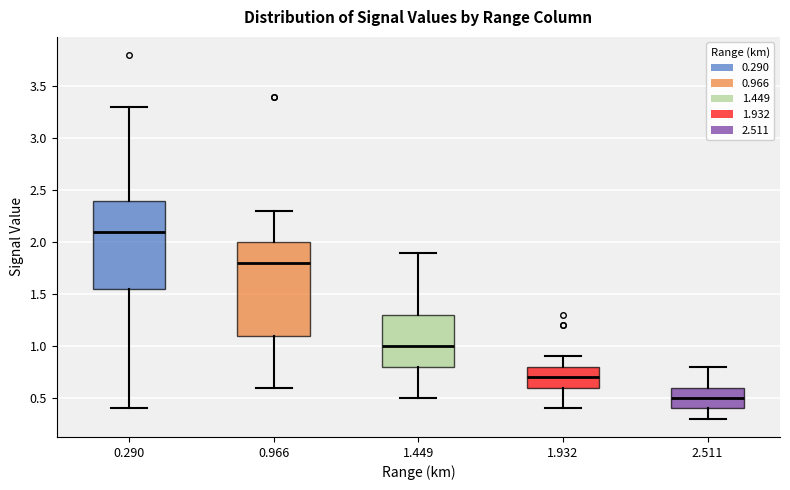

Which box has the lowest median line?

2.511